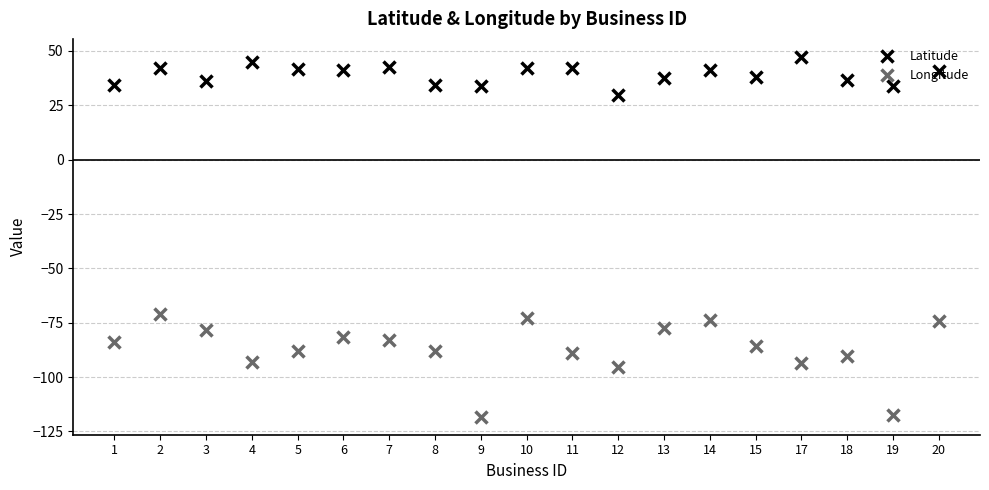

What is the difference between the maximum and minimum values in the Latitude series?

17.6